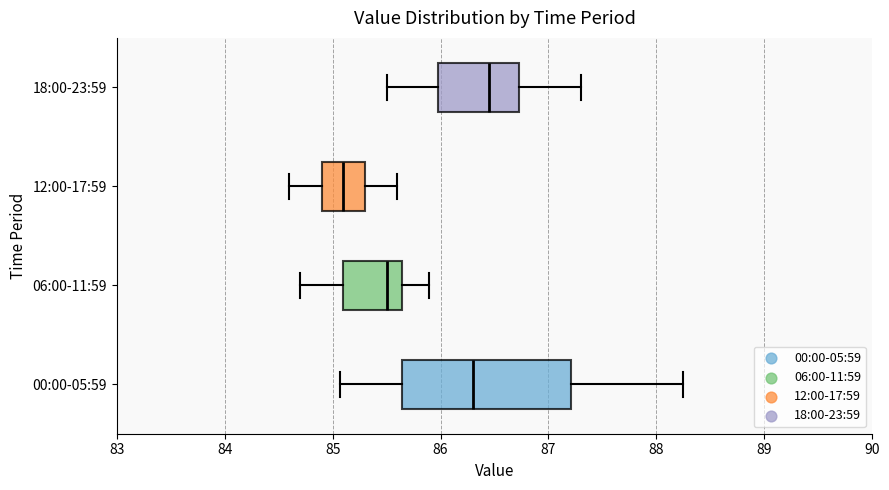

Reading bottom to top, transcribe this box plot: for each box, give where its median line is, the range the box spans, and where its two whiskers end, as read against the x-axis. The values are not printed on the chart, so give them approximately, as read against the axis.

00:00-05:59: median 86.3, box 85.6 to 87.2, whiskers 85.1 to 88.3
06:00-11:59: median 85.5, box 85.1 to 85.6, whiskers 84.7 to 85.9
12:00-17:59: median 85.1, box 84.9 to 85.3, whiskers 84.6 to 85.6
18:00-23:59: median 86.5, box 86.0 to 86.7, whiskers 85.5 to 87.3